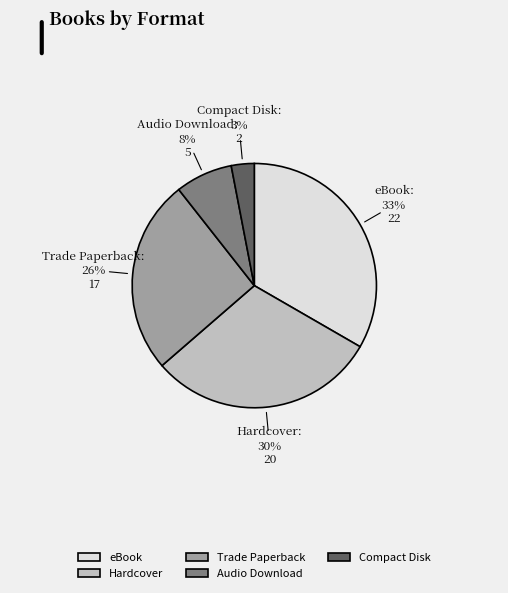

Is Audio Download the majority of the pie?

No